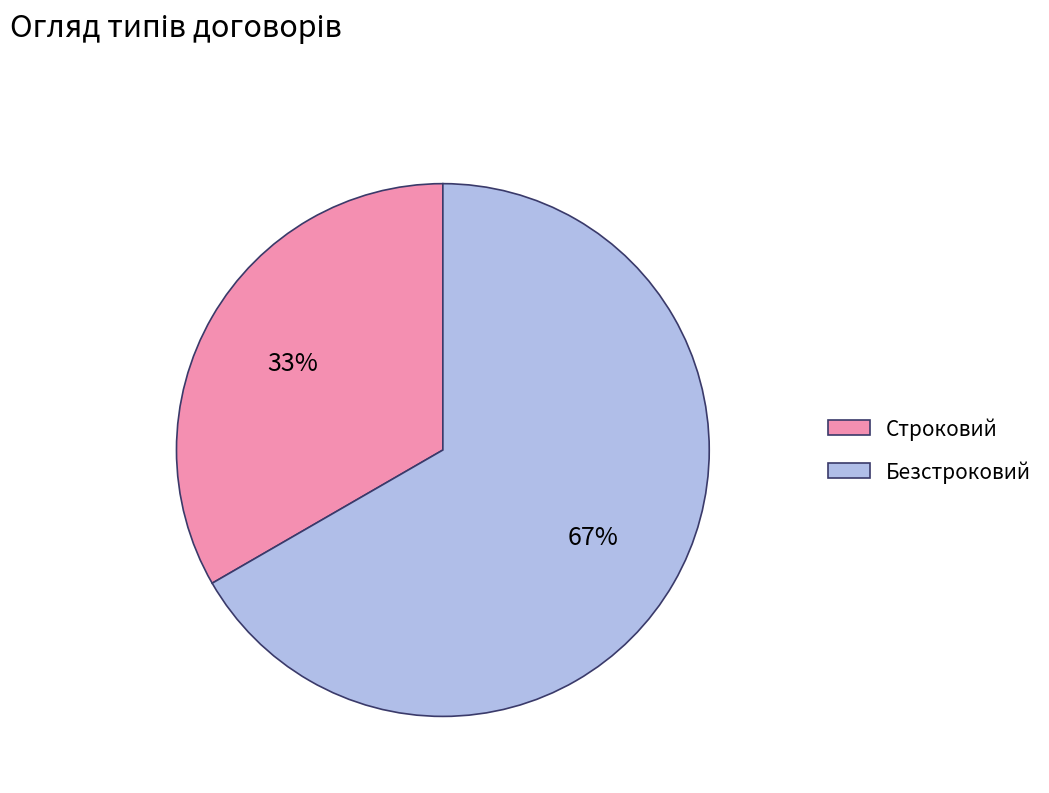

What percentage is the Безстроковий slice, to the nearest percent?

67%